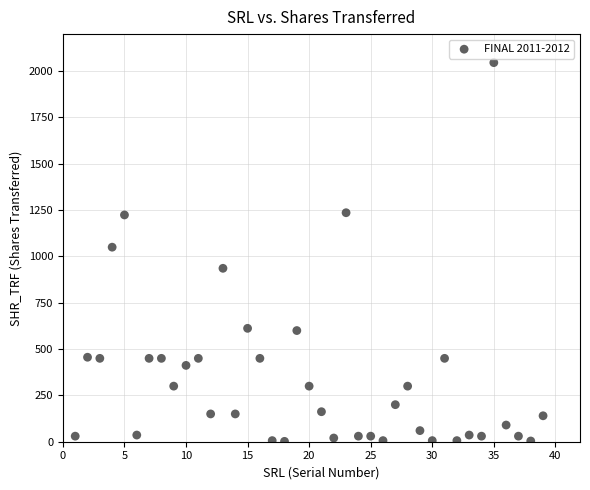

What Y value in the scatter plot is closest to 1024?

1050